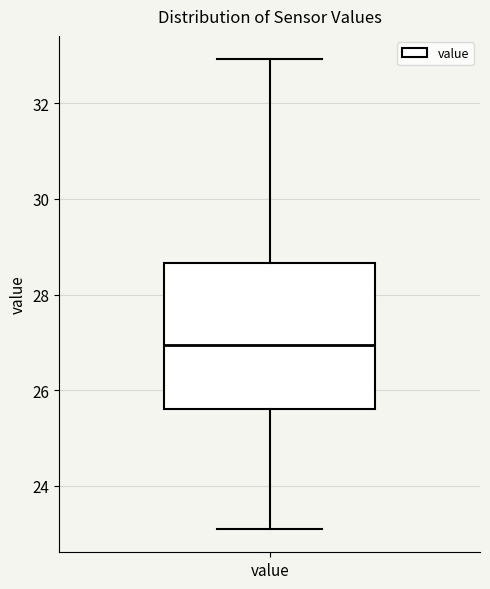

Read this box plot against the y-axis: the position of the median line, the range covered by the box, and the ends of both whiskers. The values are not printed on the chart, so give them approximately, as read against the axis.

median 27.0, box 25.6 to 28.6, whiskers 23.2 to 33.0